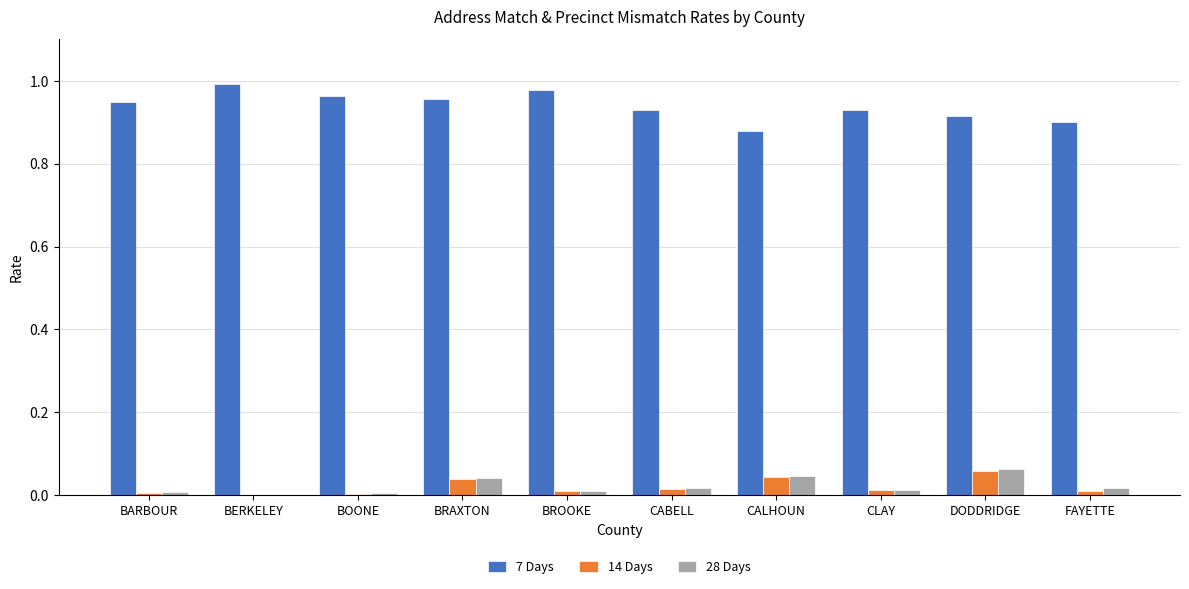

The 7 Days series shows 1.4 at BARBOUR. True or false?

False